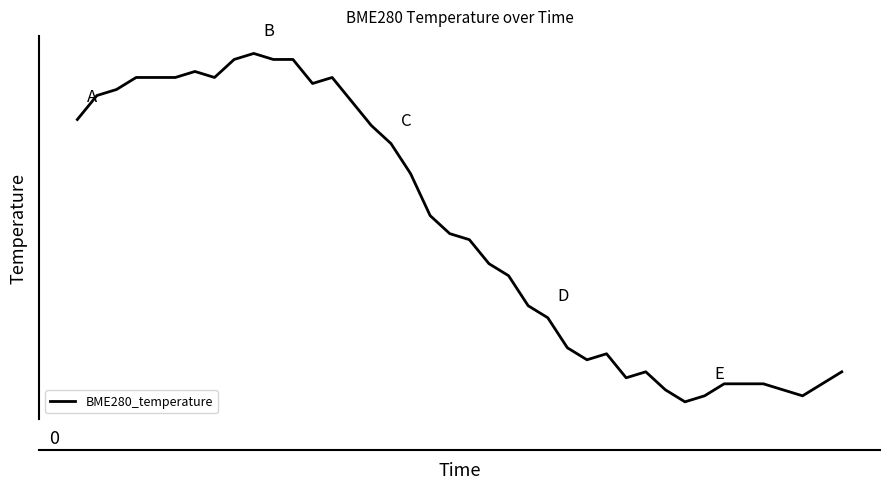

Is this an area chart (filled region under the line)?

No